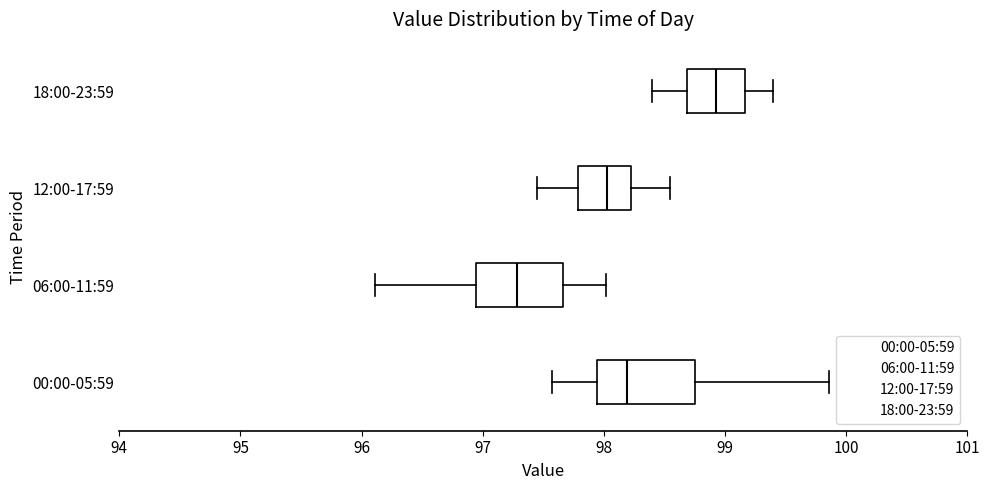

Reading bottom to top, read every box against the x-axis: the position of its median line, the range the box covers, and the ends of its whiskers. The values are not printed on the chart, so give them approximately, as read against the axis.

00:00-05:59: median 98.2, box 97.9 to 98.8, whiskers 97.6 to 99.9
06:00-11:59: median 97.3, box 96.9 to 97.7, whiskers 96.1 to 98.0
12:00-17:59: median 98.0, box 97.8 to 98.2, whiskers 97.5 to 98.6
18:00-23:59: median 98.9, box 98.7 to 99.2, whiskers 98.4 to 99.4